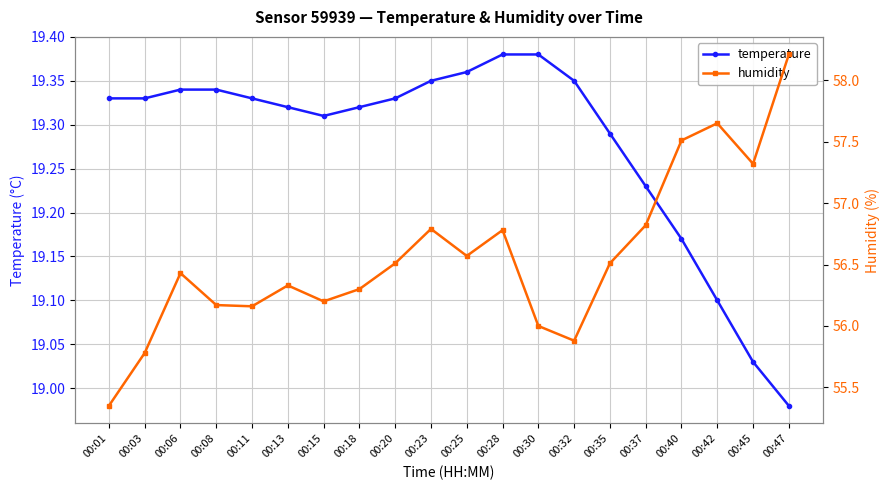

At 00:11, list the series in order from largest to smallest.

humidity, temperature